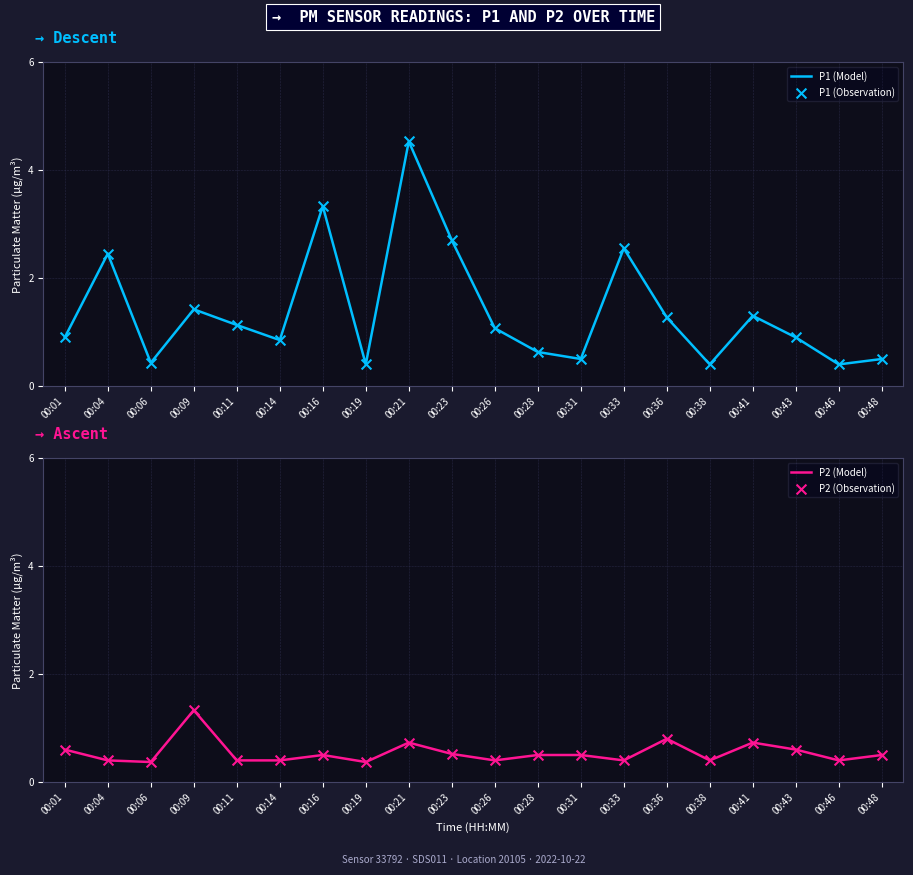

Which series has the largest total across all categories?

P1 (Model)